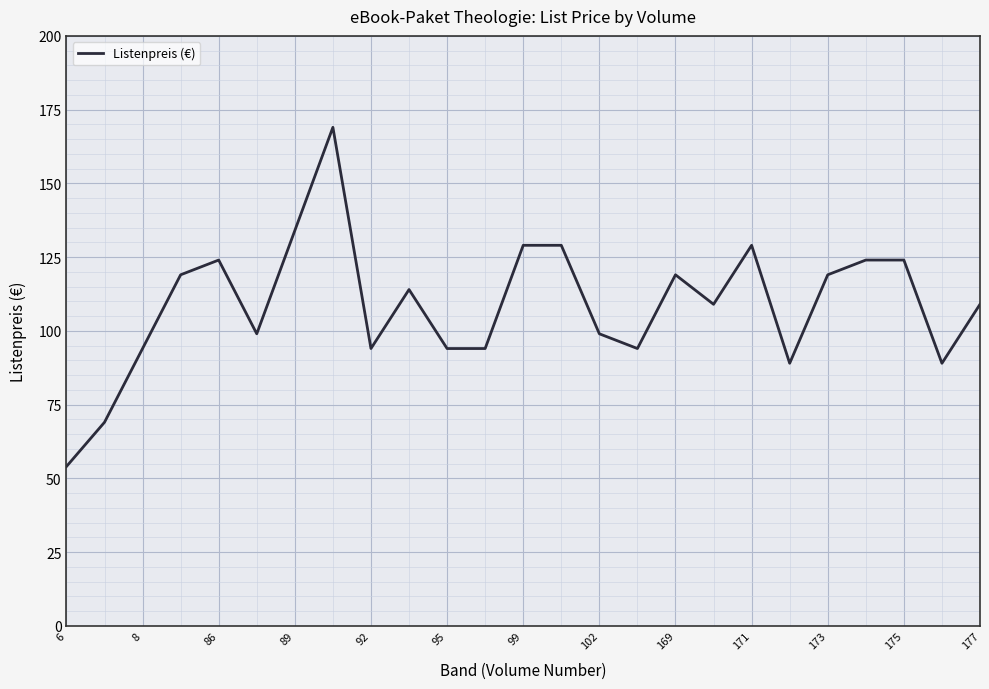

What is the difference between the maximum and minimum values?

115